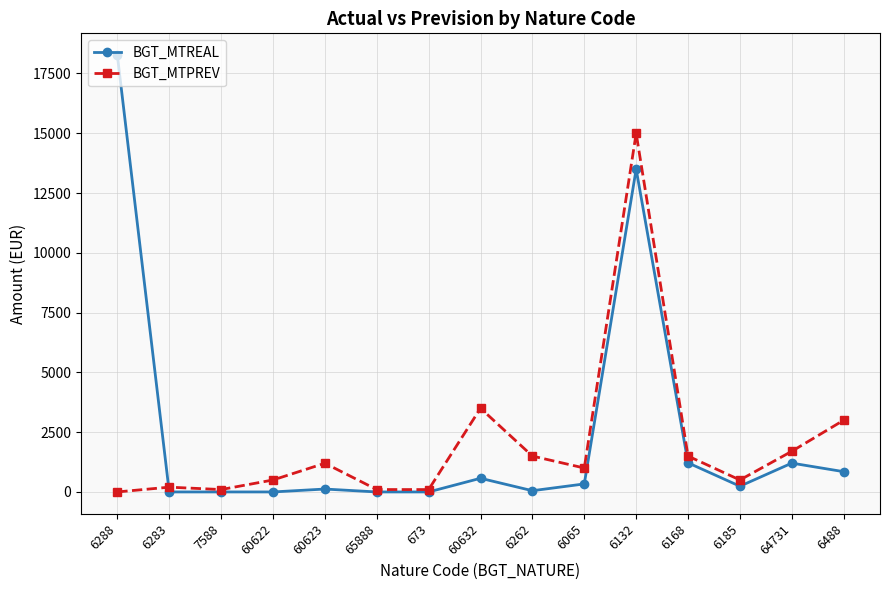

What is the total value across all series at 60623?

1321.3